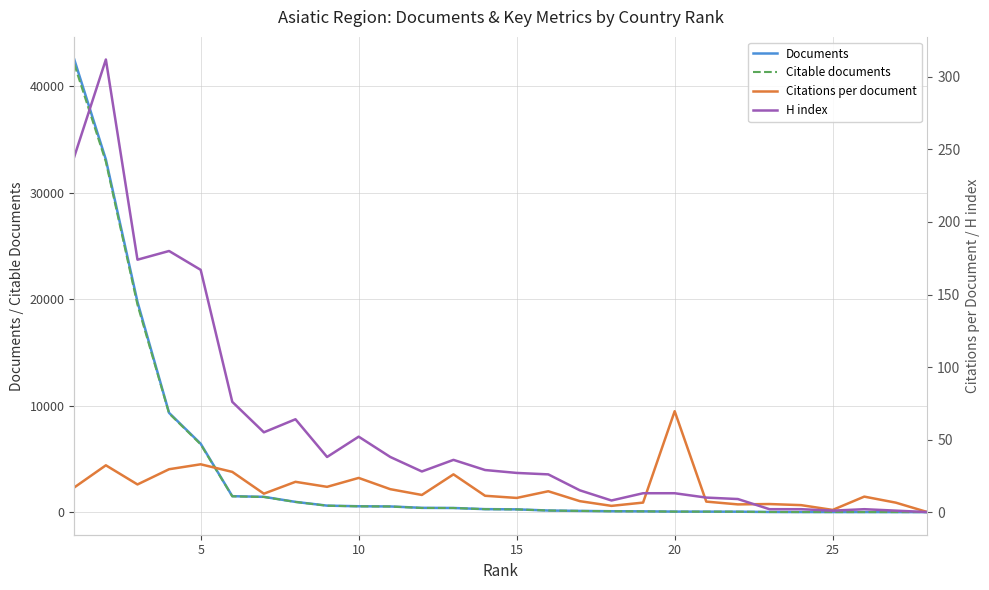

What is the maximum value for Documents?

42505